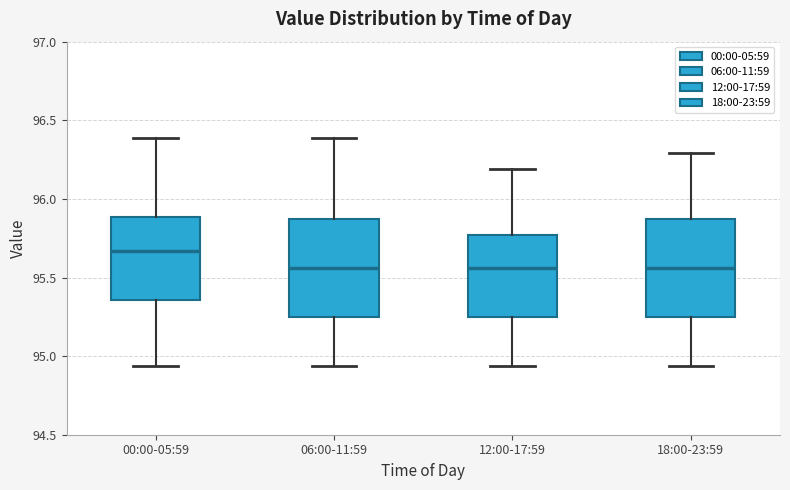

Which box's median line is the highest?

00:00-05:59